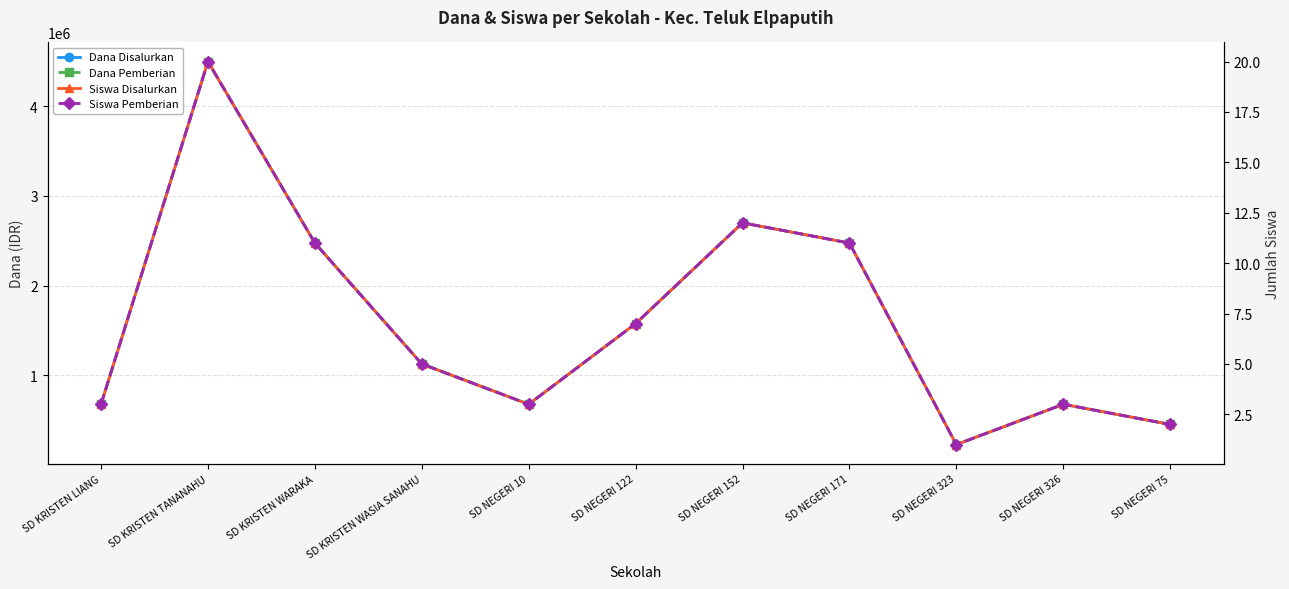

What position from the left is SD NEGERI 152?

7